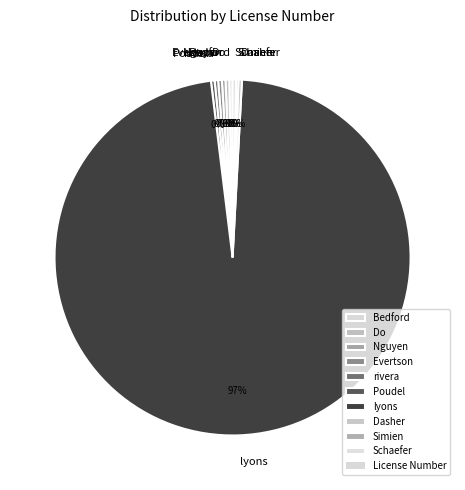

Is there any slice that represents more than half of the pie?

Yes